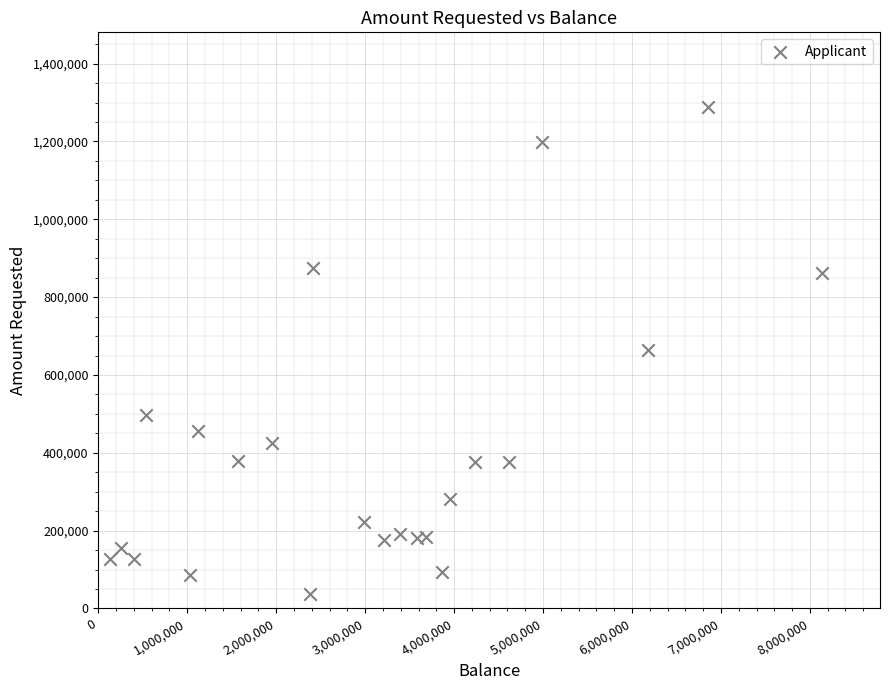

What is the range of Y values (max minus min)?

1250502